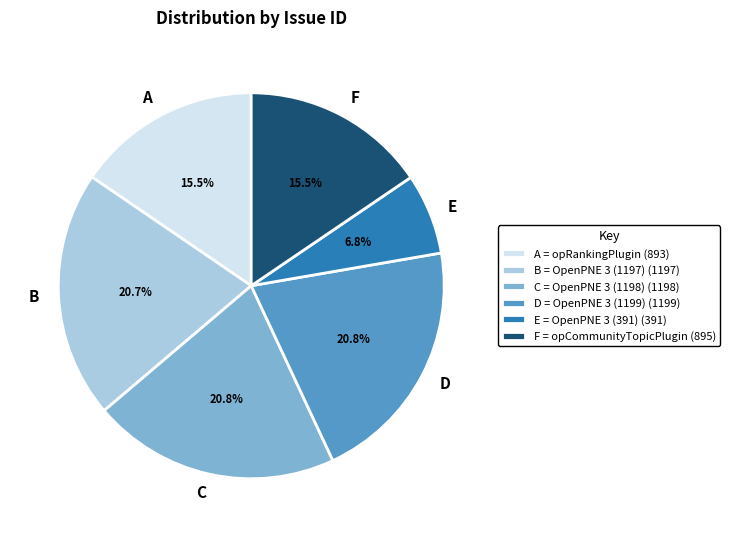

Is there a majority slice in this chart?

No